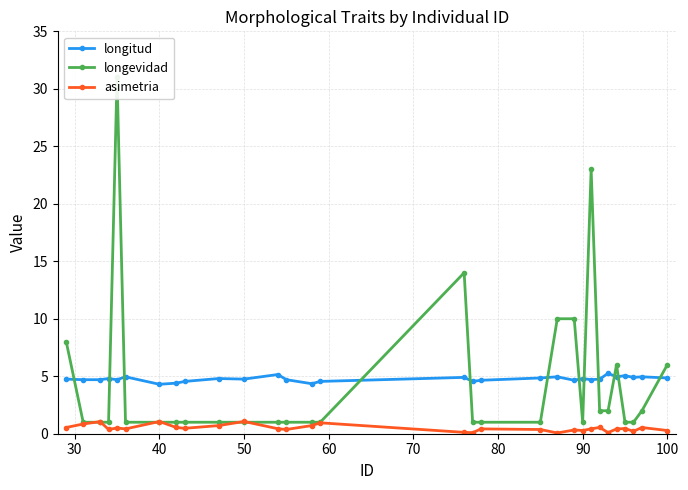

How many lines are shown in the chart?

3